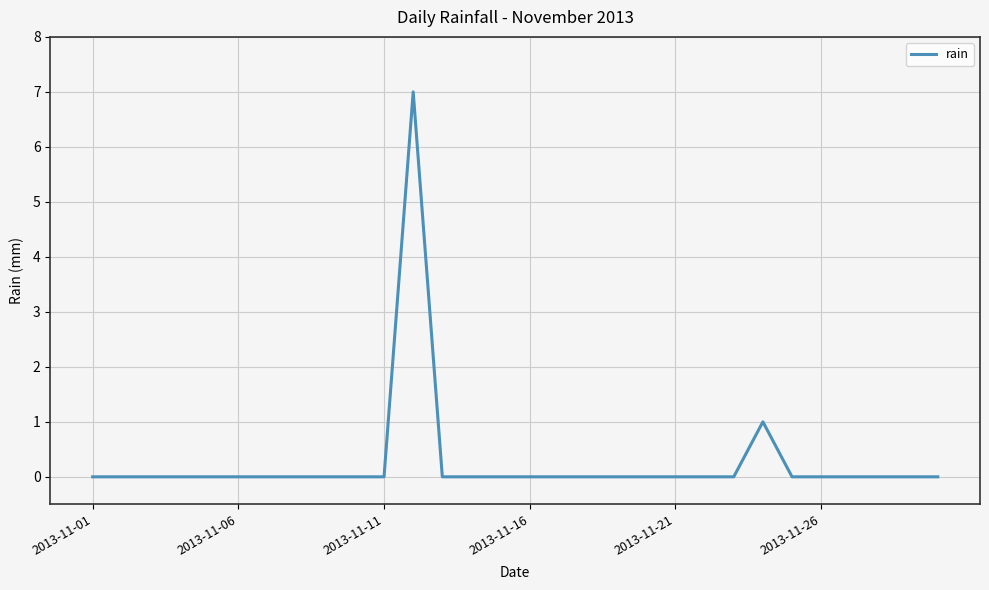

What is the maximum value shown in the chart?

7